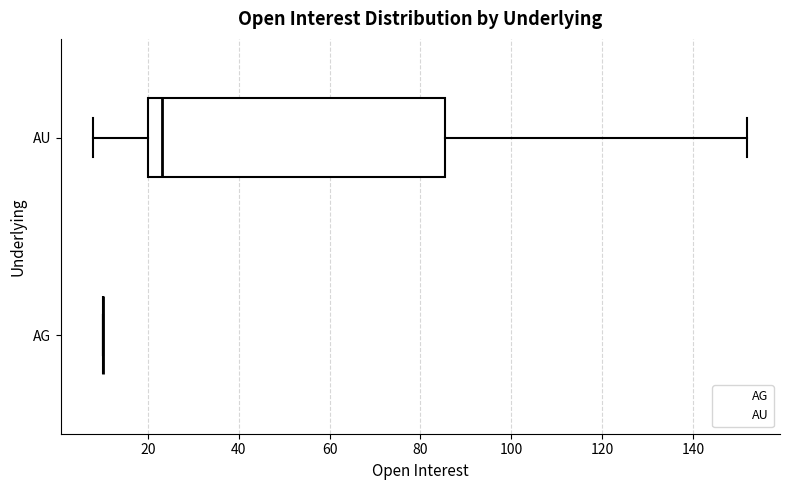

Reading bottom to top, transcribe this box plot: for each box, give where its median line is, the range the box spans, and where its two whiskers end, as read against the x-axis. The values are not printed on the chart, so give them approximately, as read against the axis.

AG: box collapsed to a line at 10, whiskers 10 to 10
AU: median 24, box 20 to 86, whiskers 8 to 152